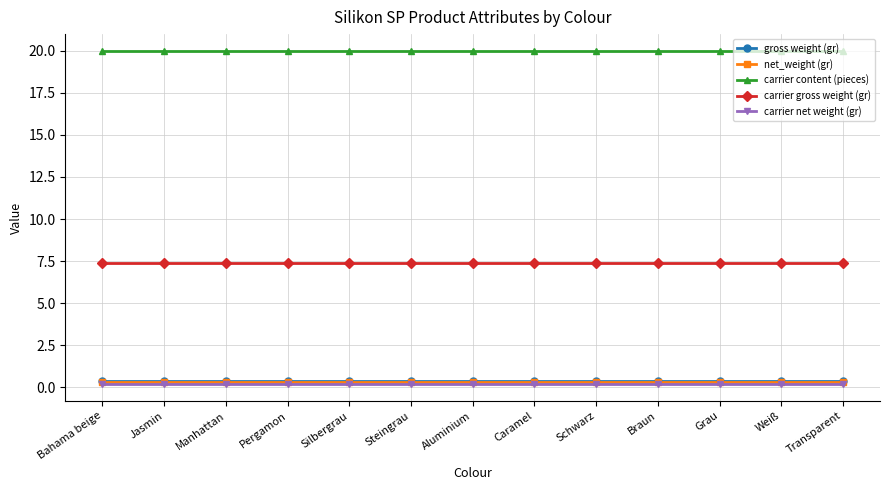

True or false: carrier content (pieces) and carrier gross weight (gr) intersect in this chart.

False